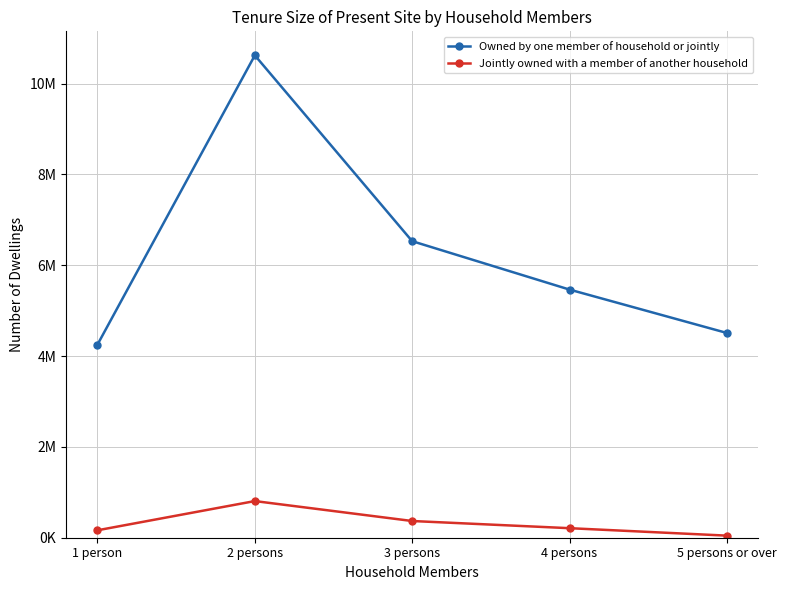

Does the chart have visible grid lines?

Yes